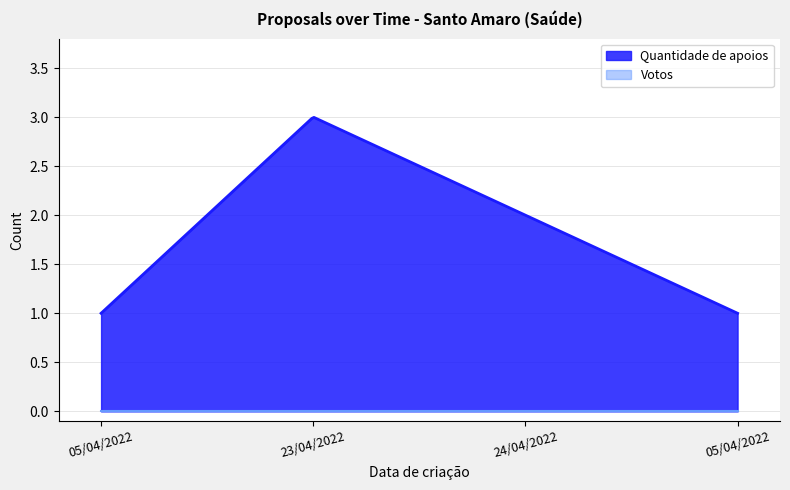

What is the sum of all Quantidade de apoios values?

599.0